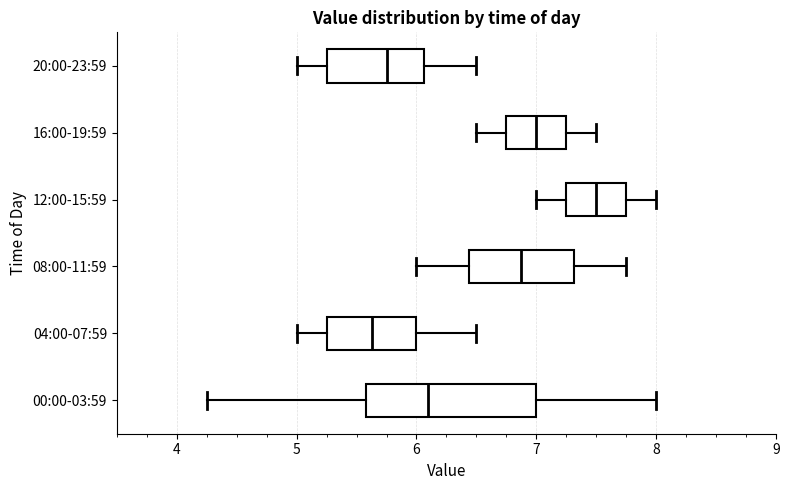

Which box's median line is the furthest to the right?

12:00-15:59